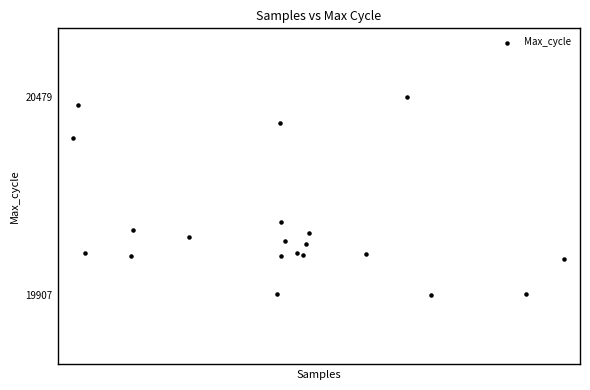

What Y value in the scatter plot is closest to 20193?

20118